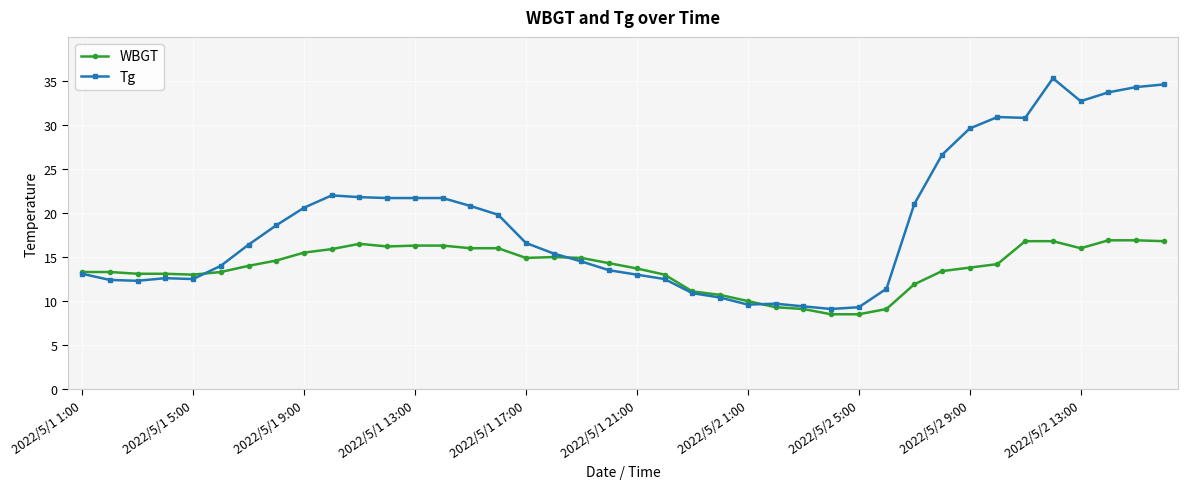

What is the value of the WBGT point at the 13th from the left?

16.3